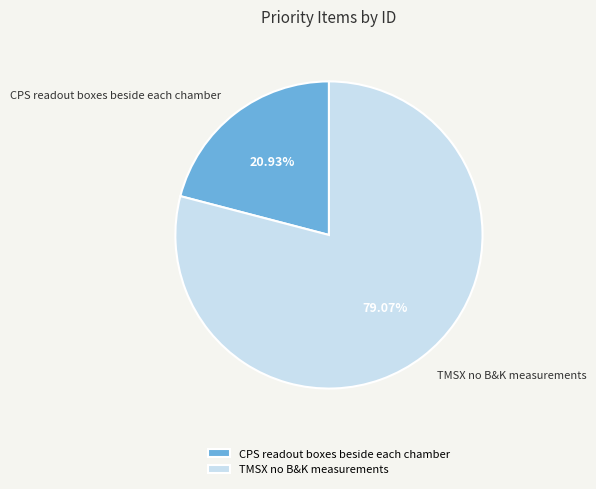

Approximately how many times larger is the value at CPS readout boxes beside each chamber compared to TMSX no B&K measurements?

0.3